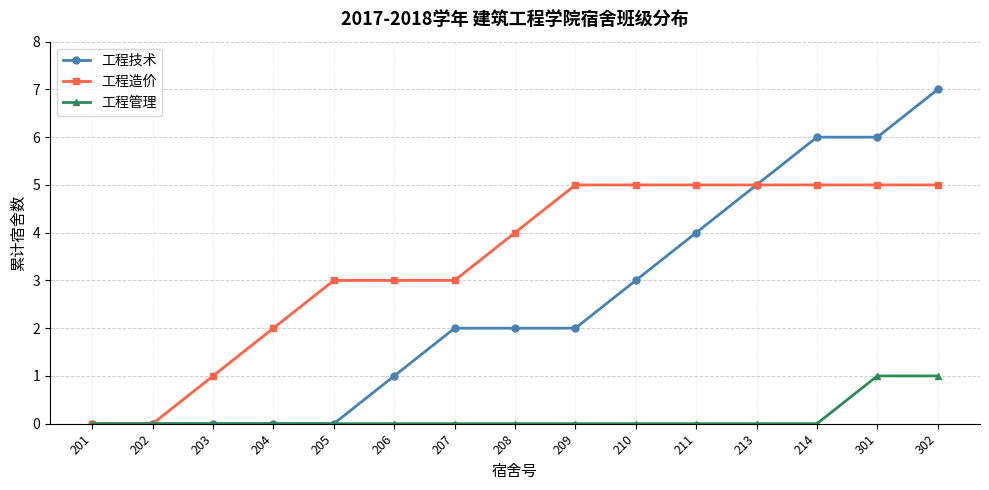

True or false: 工程技术 has a value of 0 at 205.

True